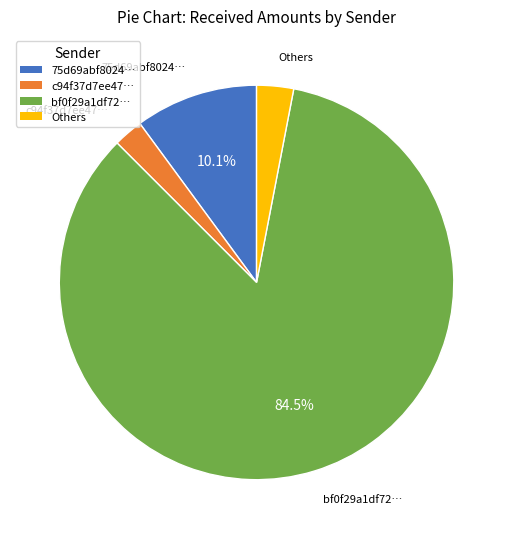

Which category accounts for the majority?

bf0f29a1df72…